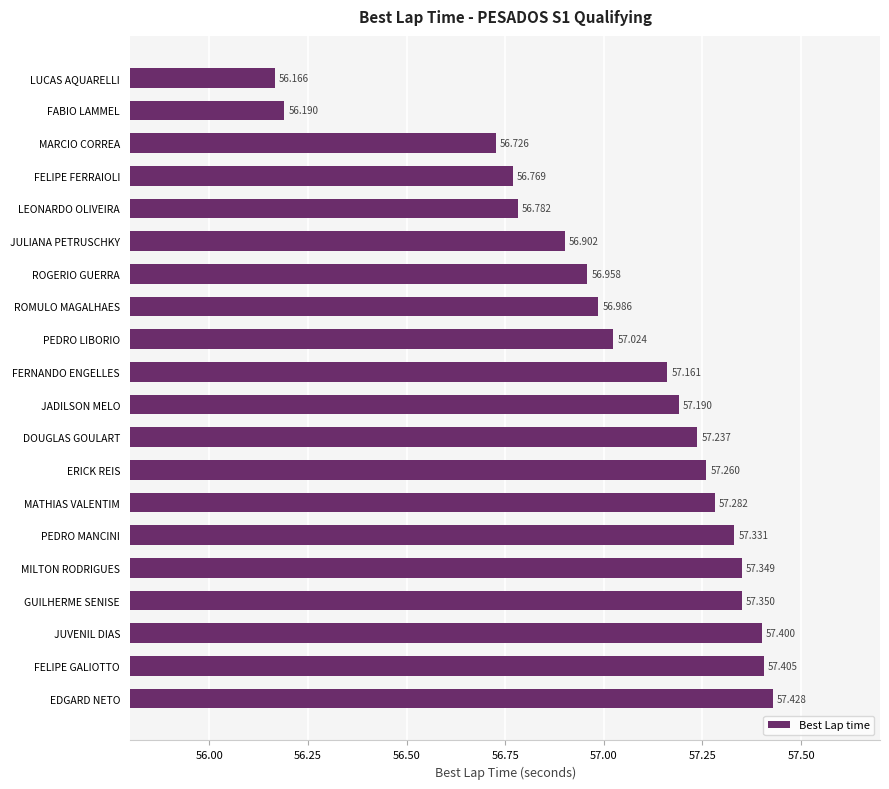

How many series are shown in this chart?

1